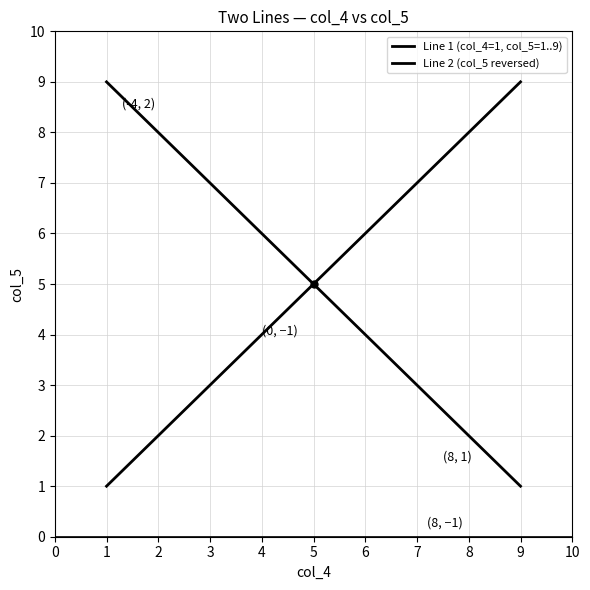

What is the average value of the Line 2 (col_5 reversed) series?

5